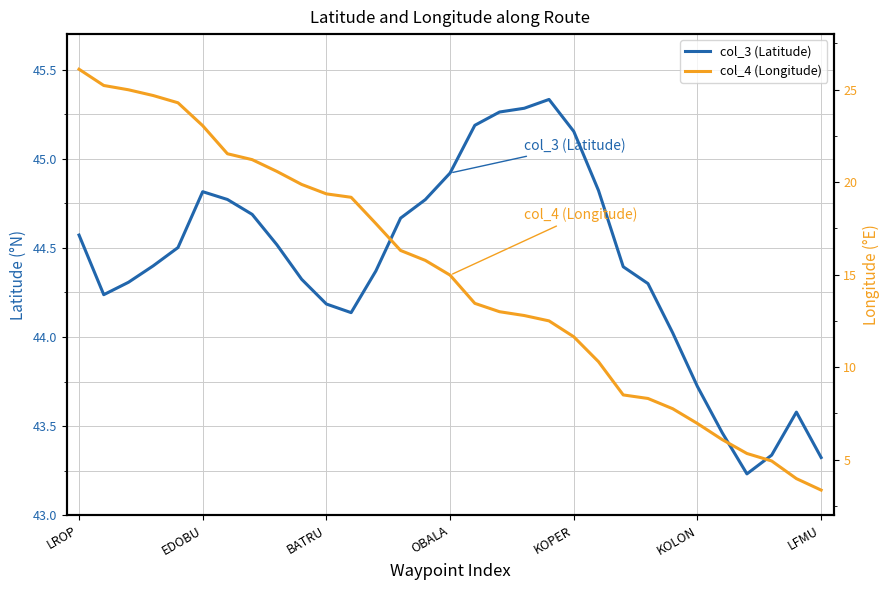

True or false: col_4 (Longitude) and col_3 (Latitude) intersect in this chart.

False